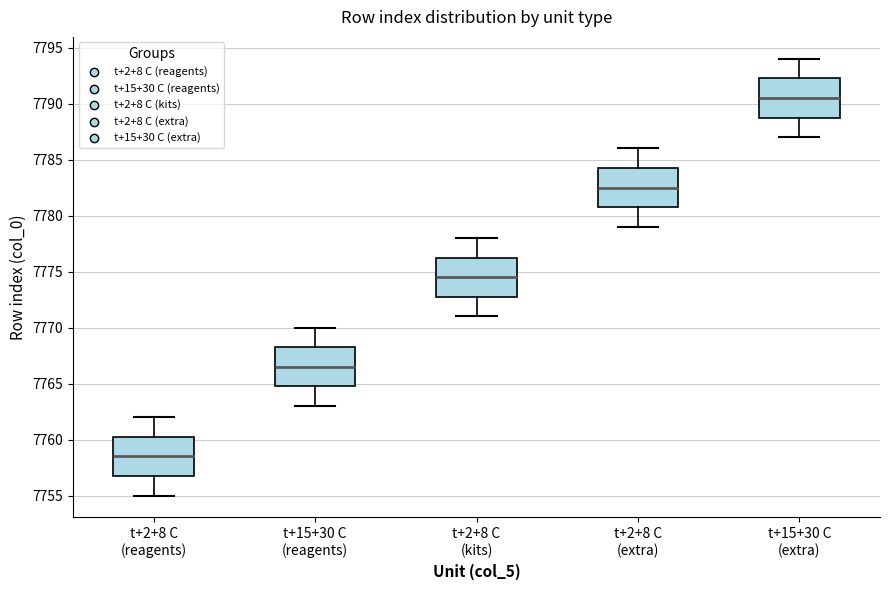

Reading left to right, read every box against the y-axis: the position of its median line, the range the box covers, and the ends of its whiskers. The values are not printed on the chart, so give them approximately, as read against the axis.

t+2+8 С (reagents): median 7758.5, box 7757.0 to 7760.5, whiskers 7755.0 to 7762.0
t+15+30 С (reagents): median 7766.5, box 7765.0 to 7768.5, whiskers 7763.0 to 7770.0
t+2+8 С (kits): median 7774.5, box 7773.0 to 7776.5, whiskers 7771.0 to 7778.0
t+2+8 С (extra): median 7782.5, box 7781.0 to 7784.5, whiskers 7779.0 to 7786.0
t+15+30 С (extra): median 7790.5, box 7789.0 to 7792.5, whiskers 7787.0 to 7794.0